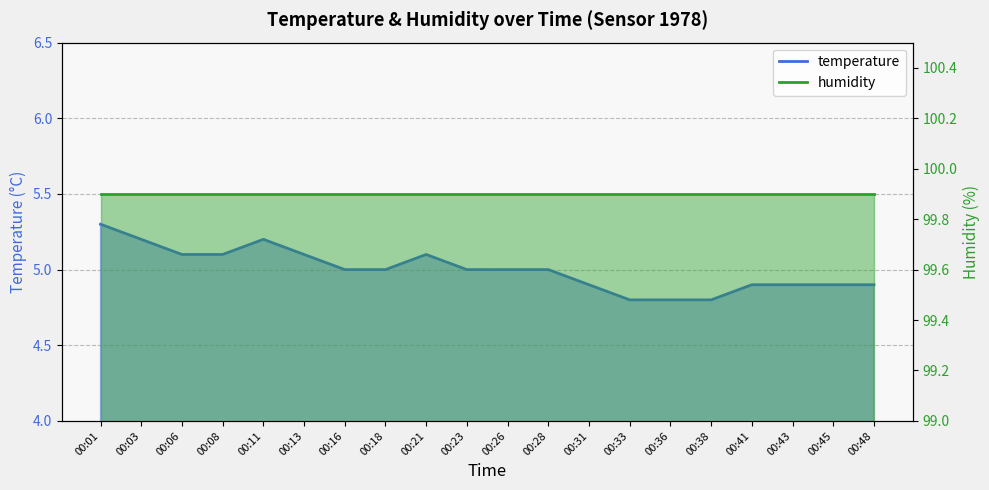

How many data points are above 5?

7